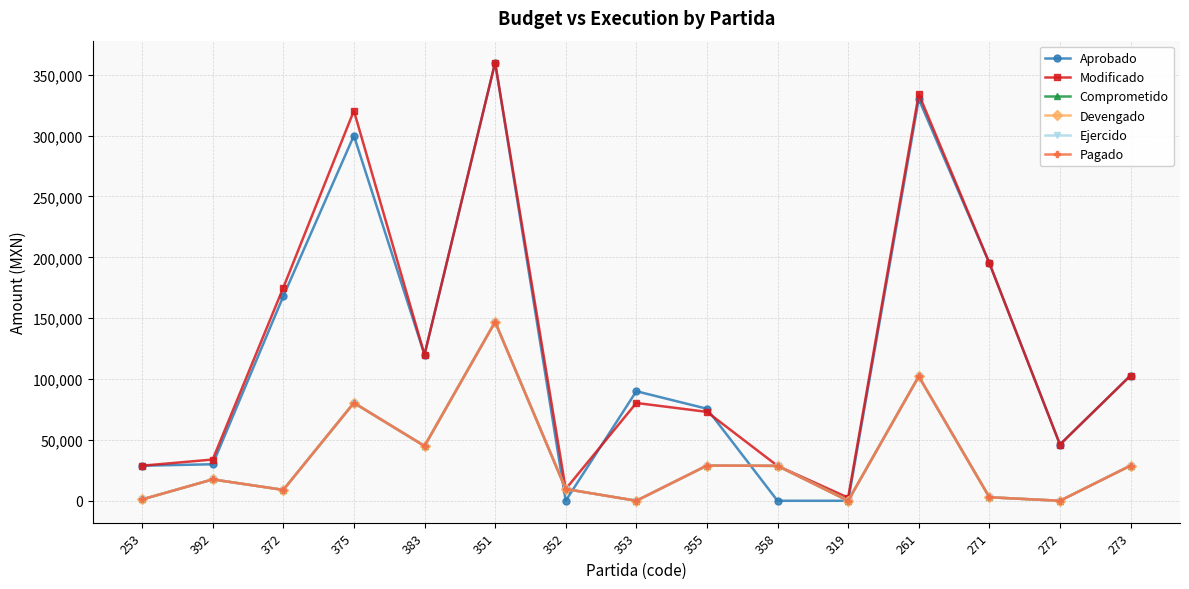

True or false: Modificado has a value of 80356 at 353.

True